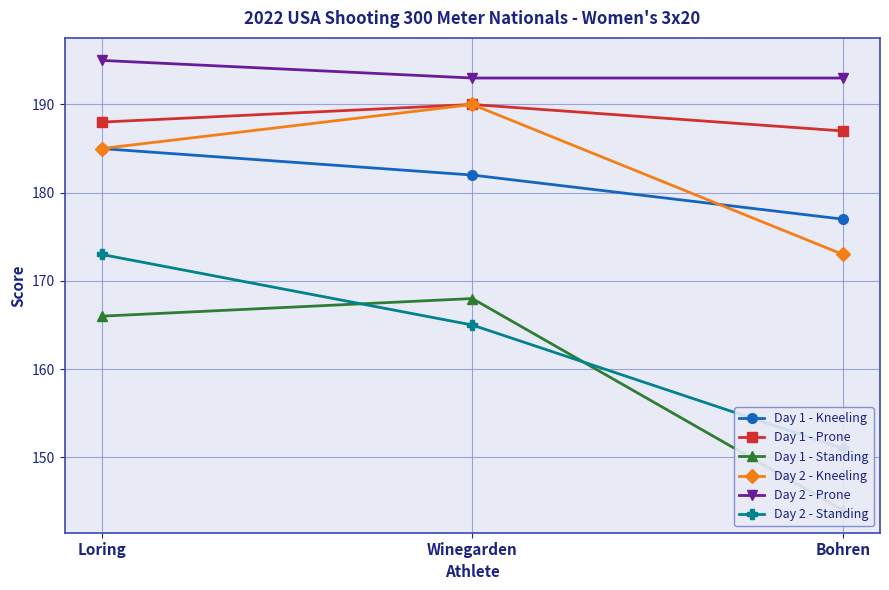

Which series has the largest total across all categories?

Day 2 - Prone